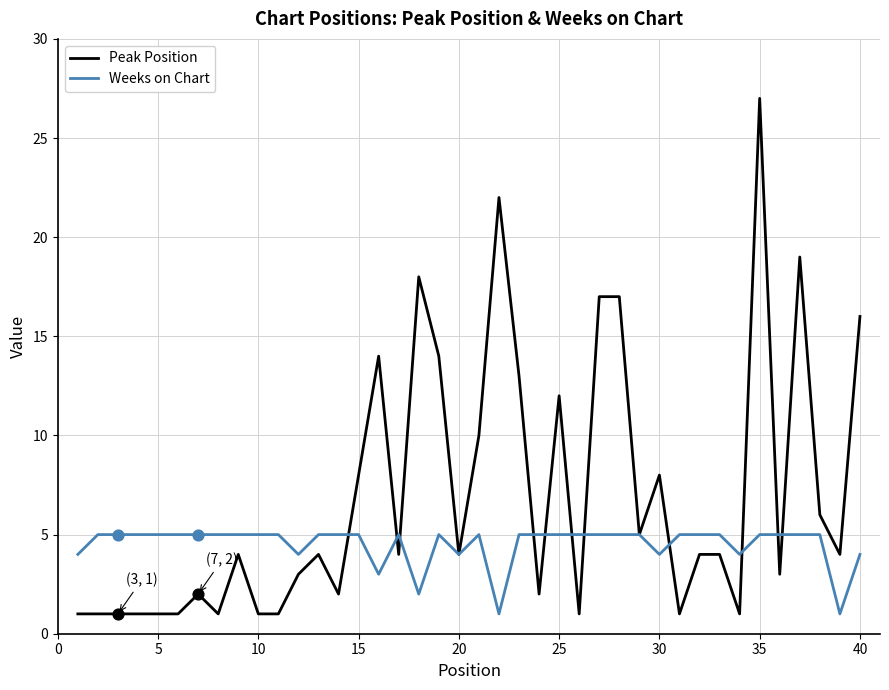

Which series has the widest spread of values?

Peak Position